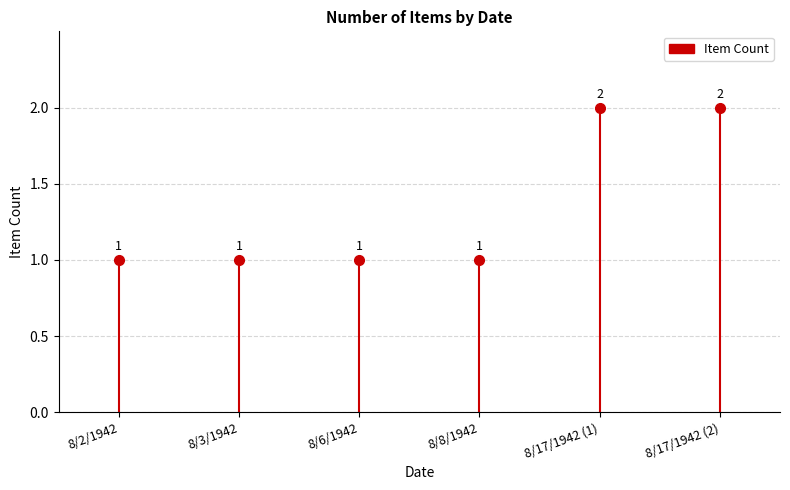

The value at 8/3/1942 is 1. True or false?

True